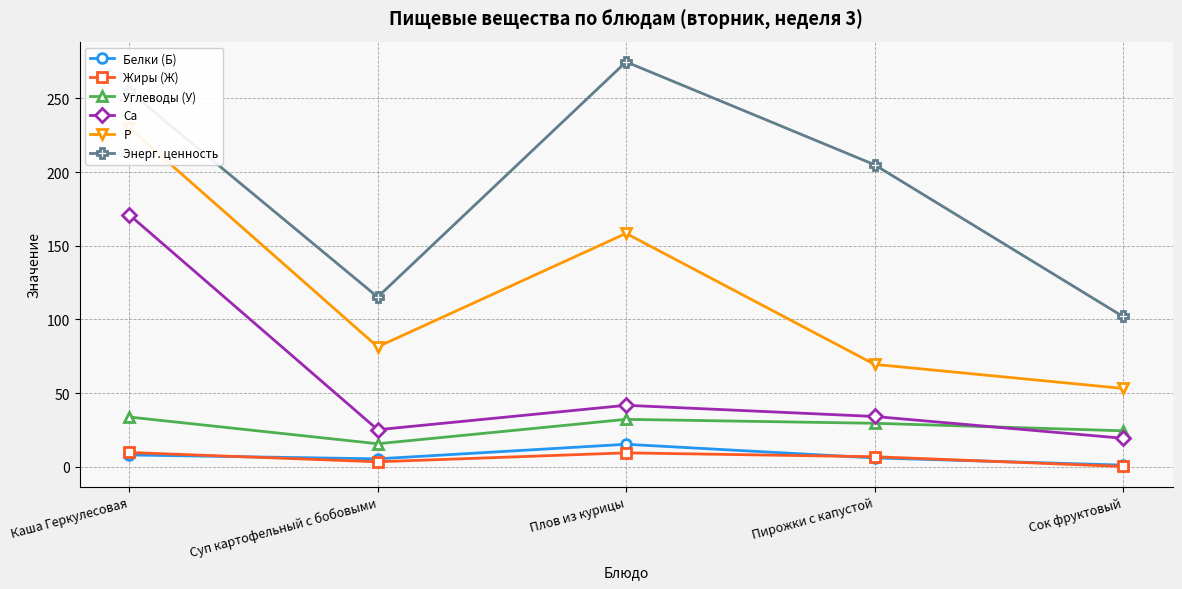

What is the difference between the second highest and minimum values in the Белки (Б) series?

6.9